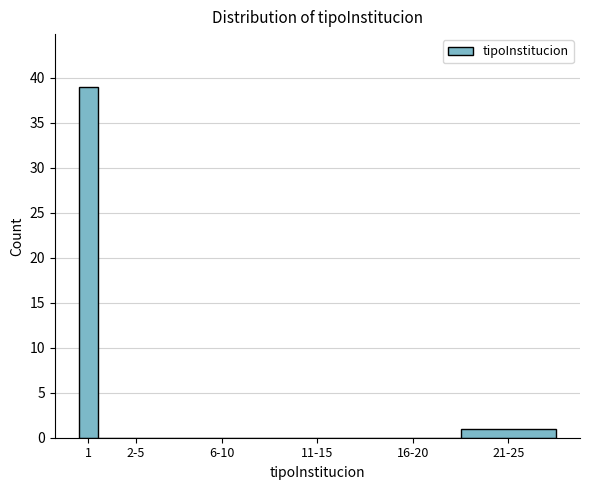

Reading left to right, transcribe all the data shown in this chart.

1=39	2-5=0	6-10=0	11-15=0	16-20=0	21-25=1